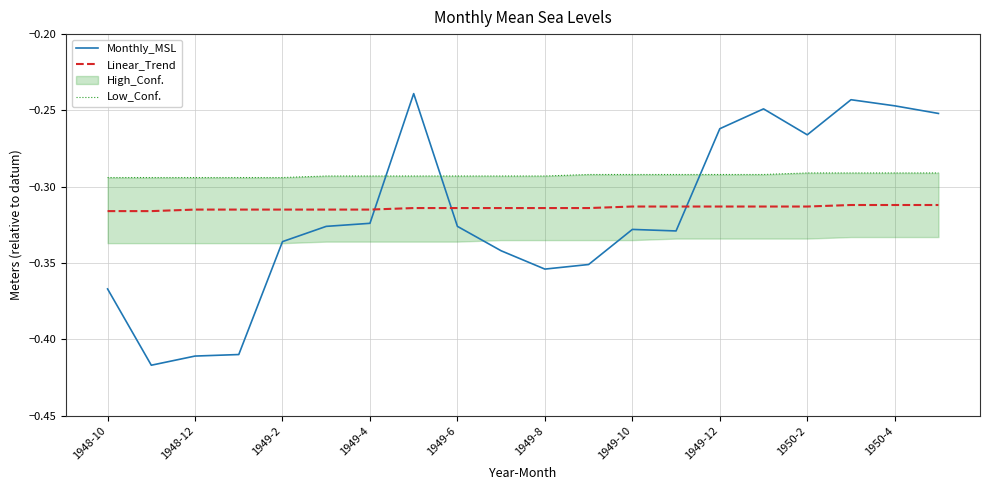

Is the value of Linear_Trend at 1949-2 greater than the value of Monthly_MSL at 1948-10?

Yes